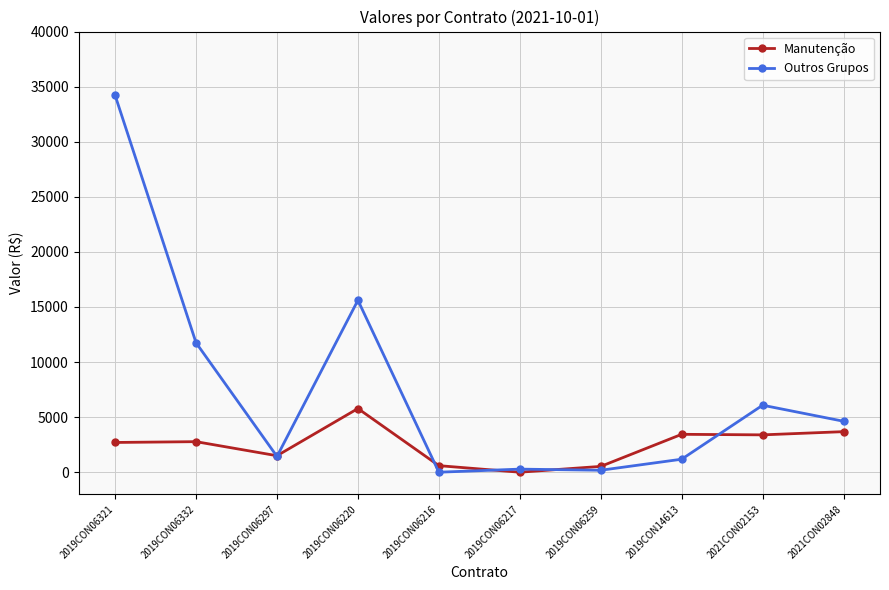

Which label corresponds to the largest value in the chart?

2019CON06321